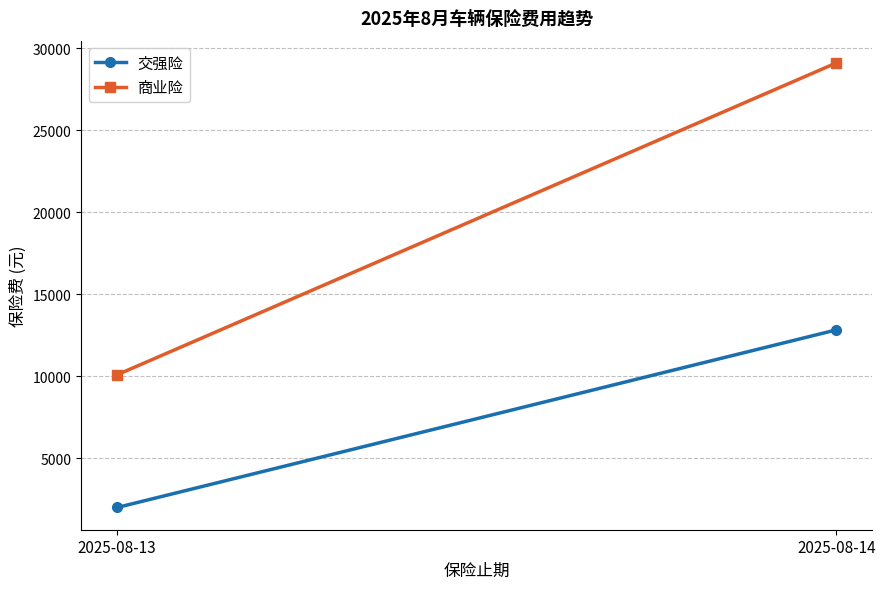

Which series has the largest total across all categories?

商业险